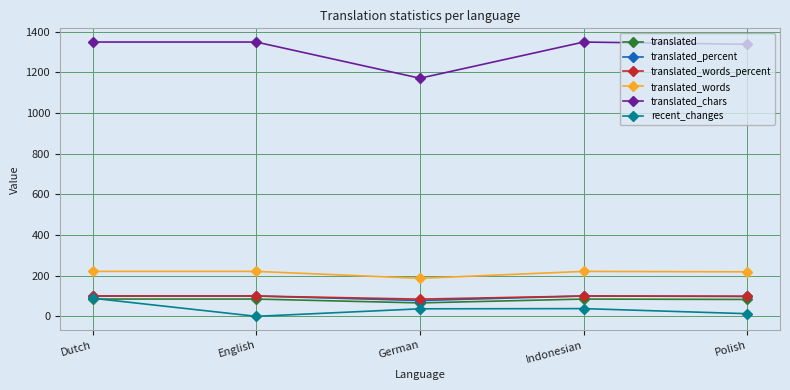

Is it true that translated_words equals 187.0 at German?

True